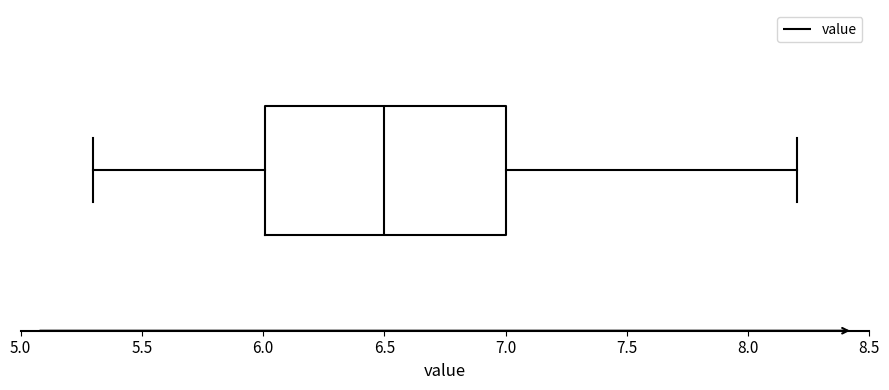

Read this box plot against the x-axis: the position of the median line, the range covered by the box, and the ends of both whiskers. The values are not printed on the chart, so give them approximately, as read against the axis.

median 6.5, box 6.0 to 7.0, whiskers 5.3 to 8.2